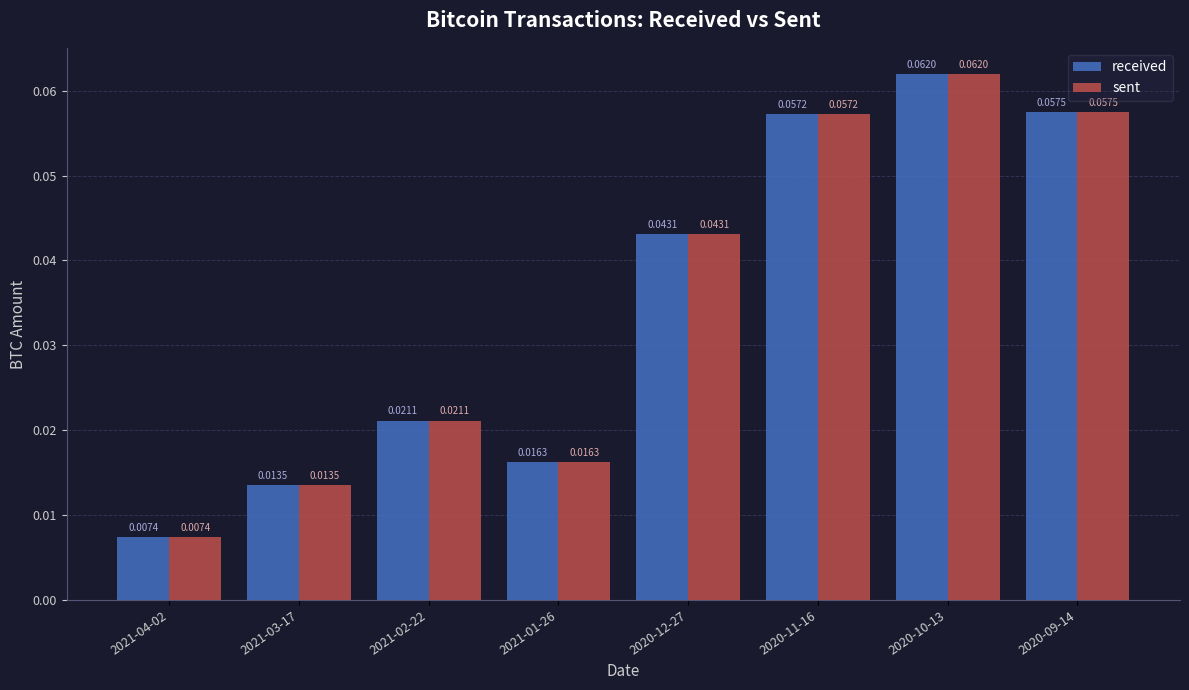

Is the value of sent at 2021-03-17 greater than the value of received at 2020-12-27?

No